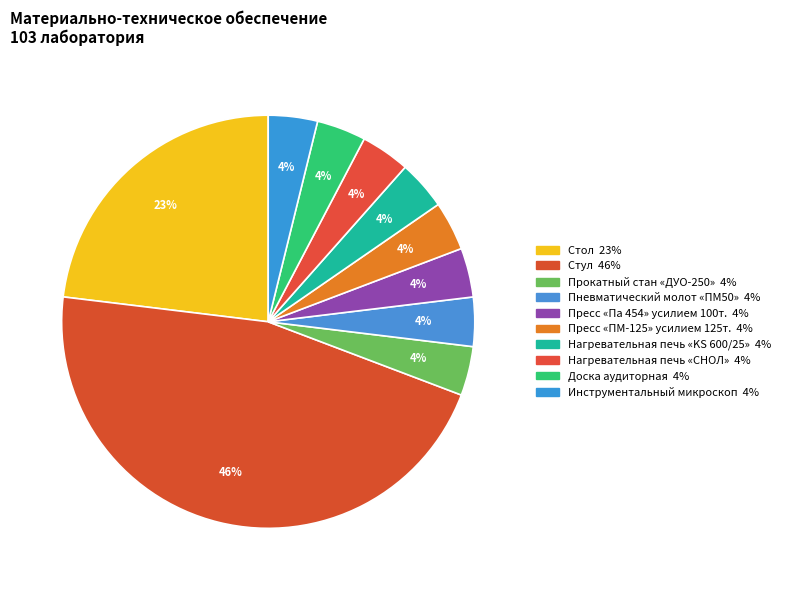

The Нагревательная печь «СНОЛ» slice represents 4% of the pie. True or false?

True